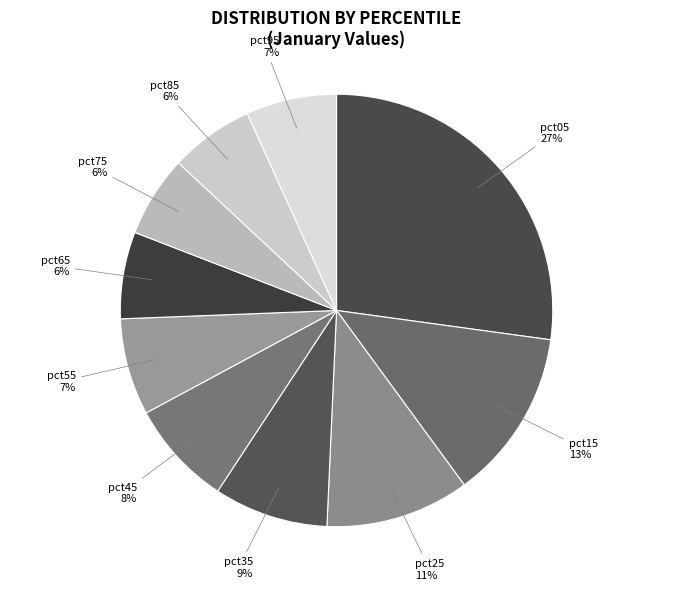

To the nearest percent, what is the difference between the largest and smallest slice percentages?

21%